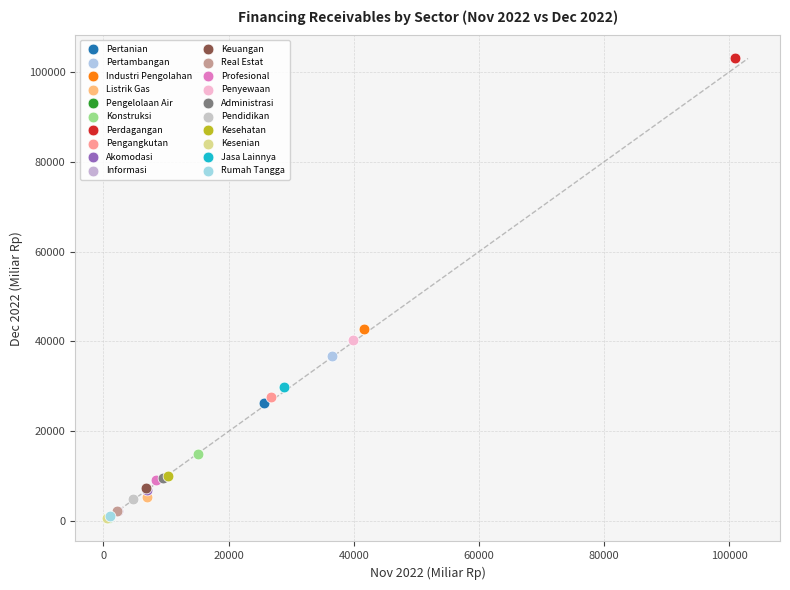

What are all the series names shown in the legend?

Pertanian, Pertambangan, Industri Pengolahan, Listrik Gas, Pengelolaan Air, Konstruksi, Perdagangan, Pengangkutan, Akomodasi, Informasi, Keuangan, Real Estat, Profesional, Penyewaan, Administrasi, Pendidikan, Kesehatan, Kesenian, Jasa Lainnya, Rumah Tangga